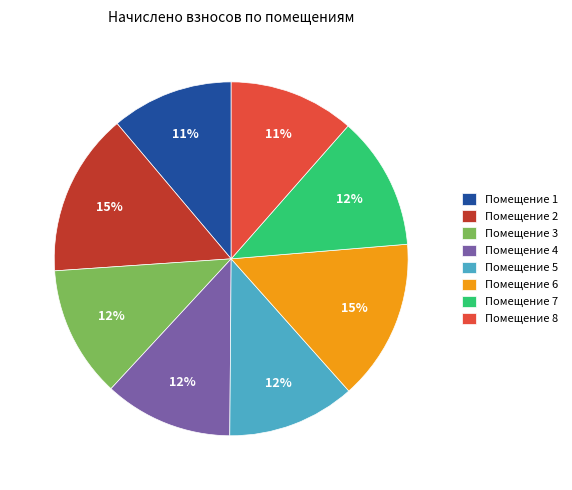

Do Помещение 1 and Помещение 6 together represent more than half of the pie?

No